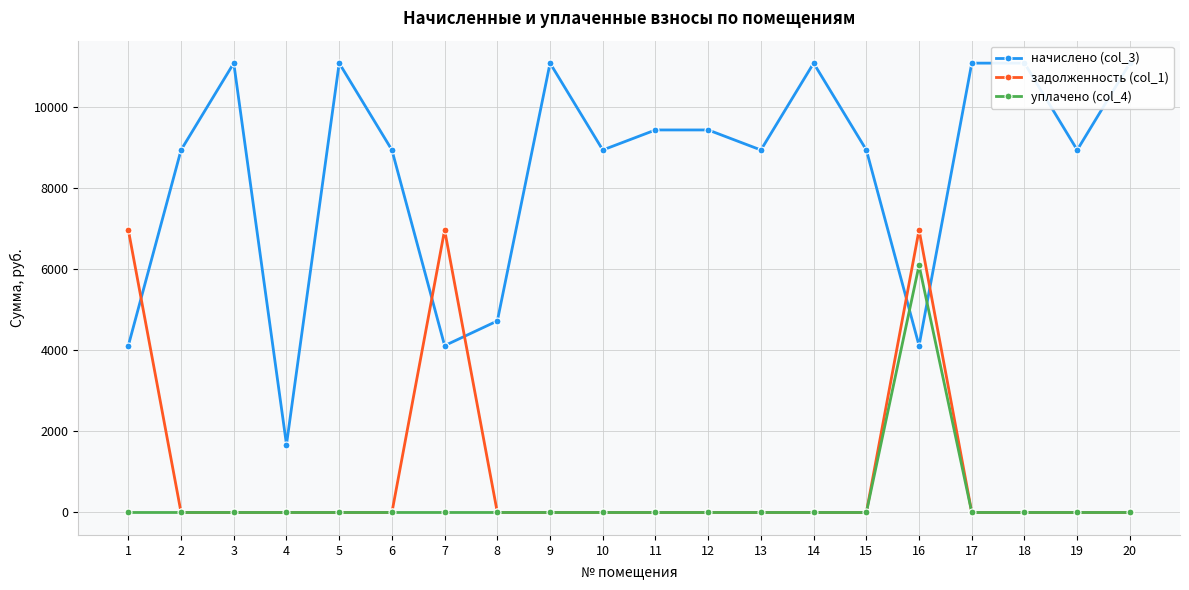

Is this an area chart (filled region under the line)?

No